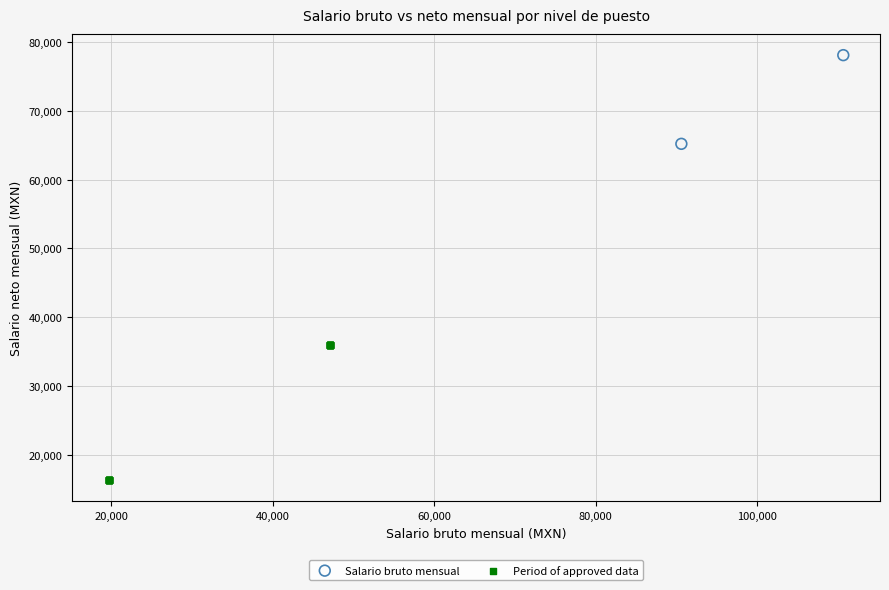

Which series contains the lowest Y value?

Period of approved data